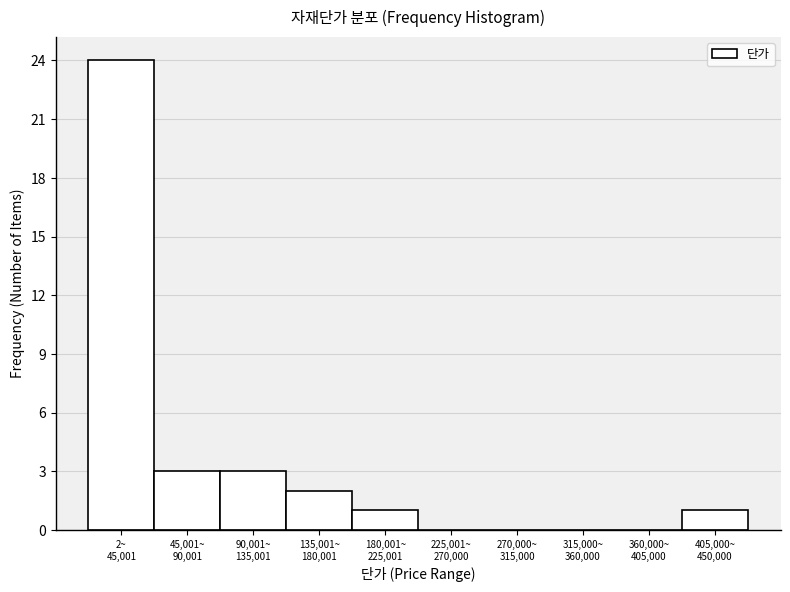

What is the sum of all values?

34